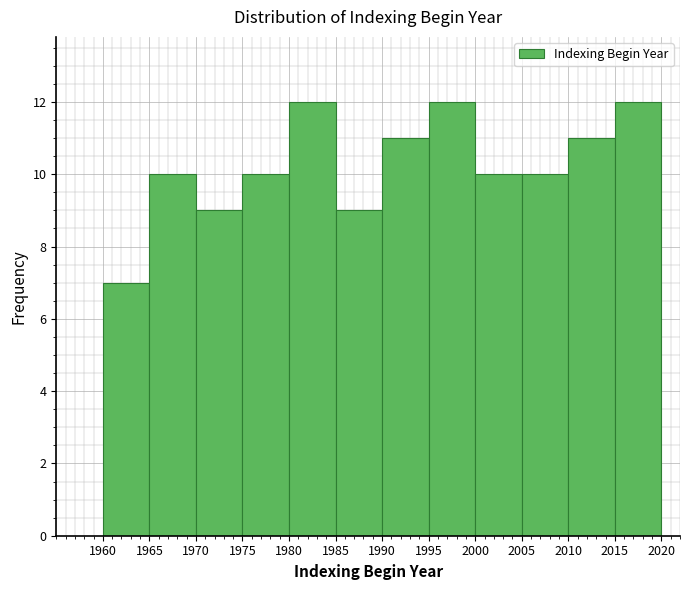

Reading left to right, transcribe this chart: for each bar, give the range it covers on the x-axis and its height. The values are not printed on the chart, so give them approximately, as read against the axis.

1960 to 1965: 7
1965 to 1970: 10
1970 to 1975: 9
1975 to 1980: 10
1980 to 1985: 12
1985 to 1990: 9
1990 to 1995: 11
1995 to 2000: 12
2000 to 2005: 10
2005 to 2010: 10
2010 to 2015: 11
2015 to 2020: 12